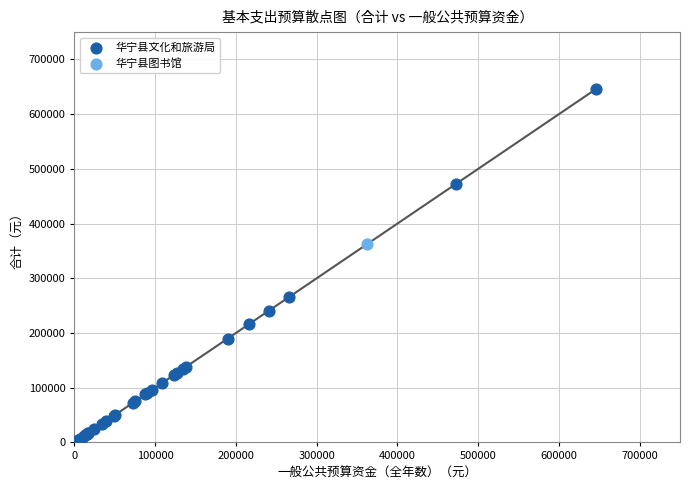

What are all the series names shown in the legend?

华宁县文化和旅游局, 华宁县图书馆